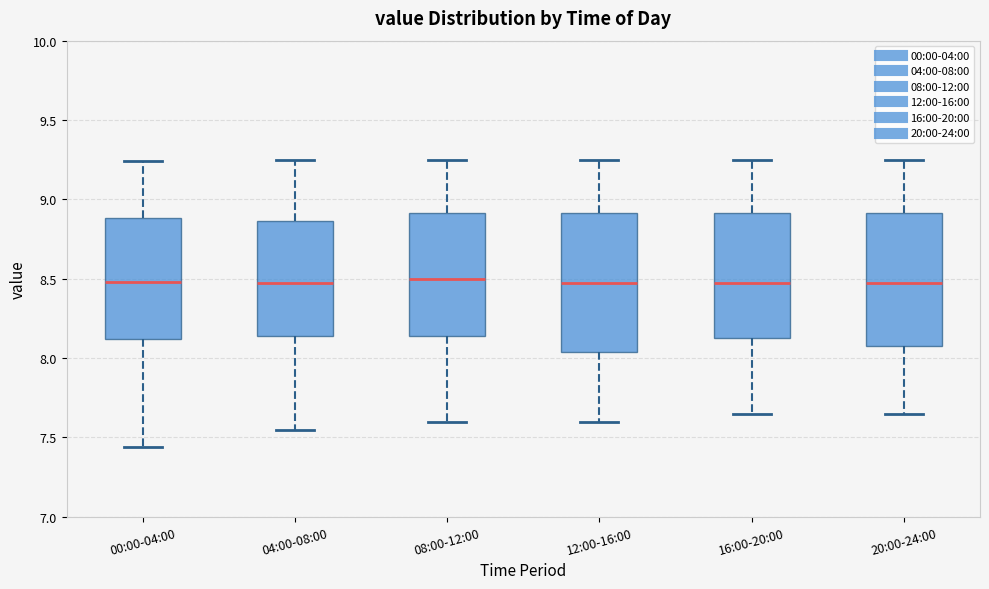

Reading left to right, read every box against the y-axis: the position of its median line, the range the box covers, and the ends of its whiskers. The values are not printed on the chart, so give them approximately, as read against the axis.

00:00-04:00: median 8.50, box 8.10 to 8.90, whiskers 7.45 to 9.25
04:00-08:00: median 8.50, box 8.15 to 8.85, whiskers 7.55 to 9.25
08:00-12:00: median 8.50, box 8.15 to 8.90, whiskers 7.60 to 9.25
12:00-16:00: median 8.50, box 8.05 to 8.90, whiskers 7.60 to 9.25
16:00-20:00: median 8.50, box 8.15 to 8.90, whiskers 7.65 to 9.25
20:00-24:00: median 8.50, box 8.10 to 8.90, whiskers 7.65 to 9.25